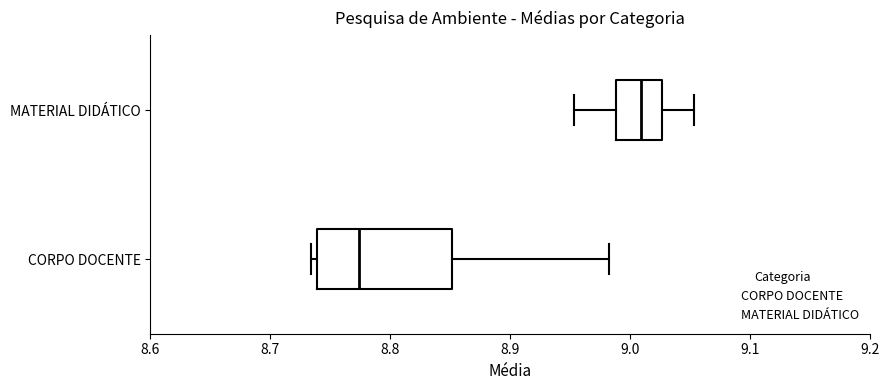

Comparing the boxes themselves (not the whiskers), which one is the widest?

CORPO DOCENTE